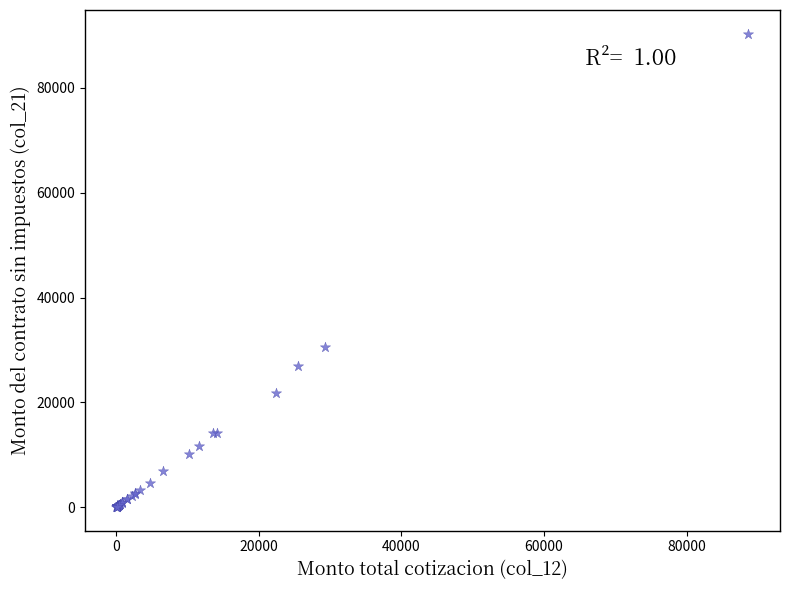

What Y value in the scatter plot is closest to 45186?

30578.5